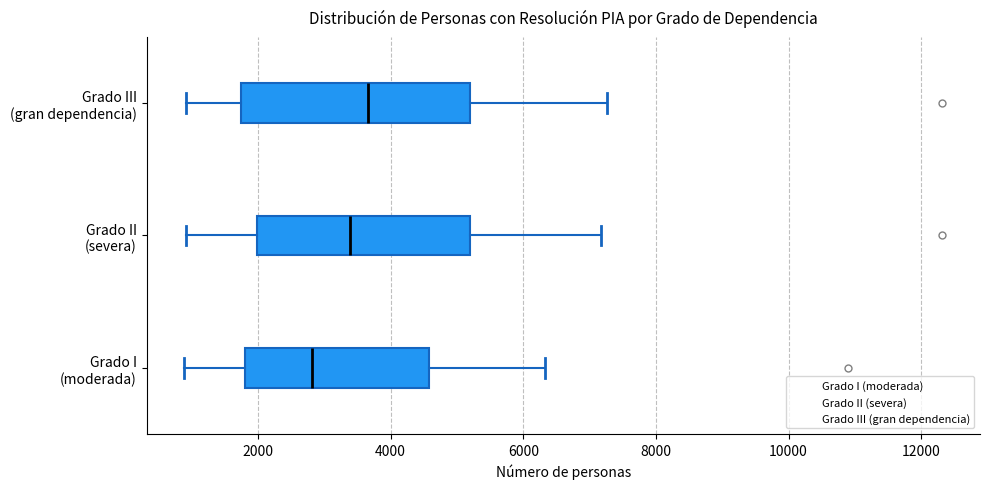

Which box's median line is the furthest to the left?

Grado I (moderada)